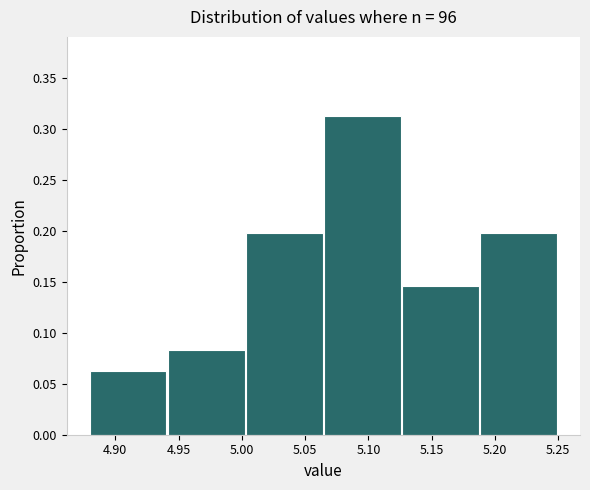

Reading left to right, transcribe this chart: for each bar, give the range it covers on the x-axis and its height. Neither the bar edges nor the heights are printed on the chart, so give them approximately, as read against the axes.

4.880 to 4.940: 0.065
4.940 to 5.005: 0.085
5.005 to 5.065: 0.200
5.065 to 5.125: 0.315
5.125 to 5.190: 0.145
5.190 to 5.250: 0.200